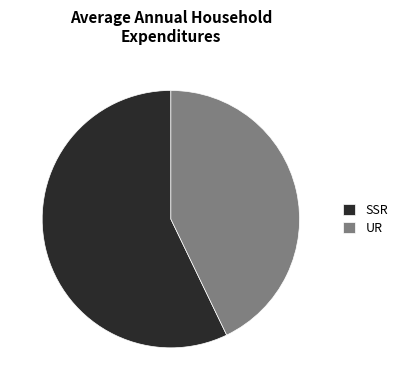

Which has a higher value, SSR or UR?

SSR